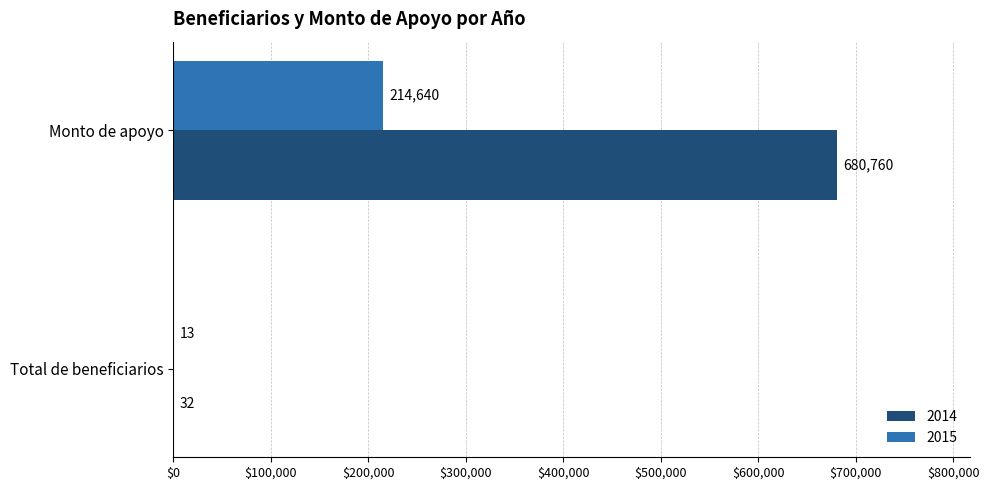

Which series has the widest spread of values?

2014